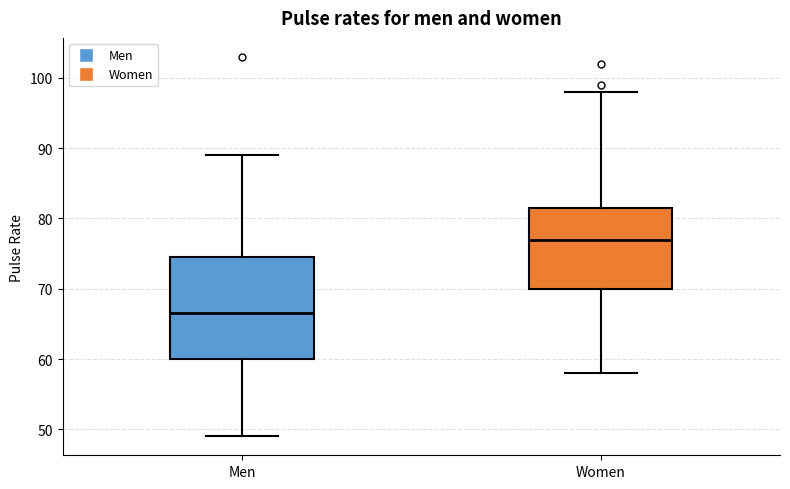

Reading left to right, read every box against the y-axis: the position of its median line, the range the box covers, and the ends of its whiskers. The values are not printed on the chart, so give them approximately, as read against the axis.

Men: median 67, box 60 to 75, whiskers 49 to 89
Women: median 77, box 70 to 82, whiskers 58 to 98